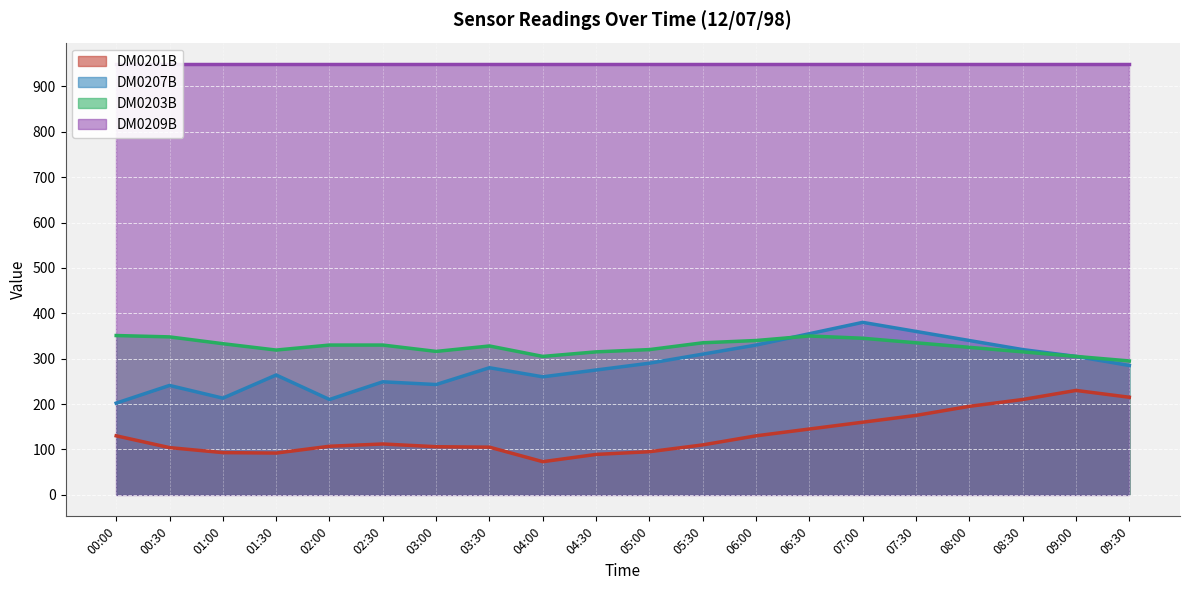

What is the difference between the highest and lowest values at 05:30?

225